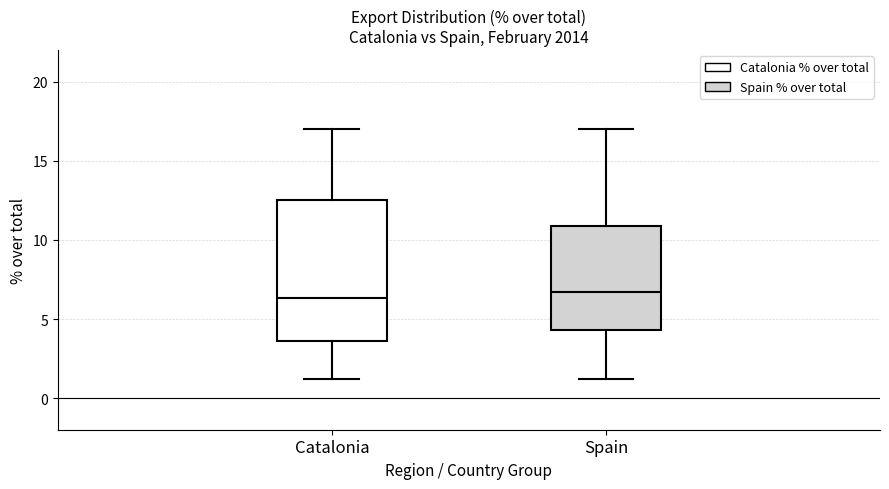

Reading left to right, transcribe this box plot: for each box, give where its median line is, the range the box spans, and where its two whiskers end, as read against the y-axis. The values are not printed on the chart, so give them approximately, as read against the axis.

Catalonia: median 6.5, box 3.5 to 12.5, whiskers 1.0 to 17.0
Spain: median 6.5, box 4.5 to 11.0, whiskers 1.0 to 17.0